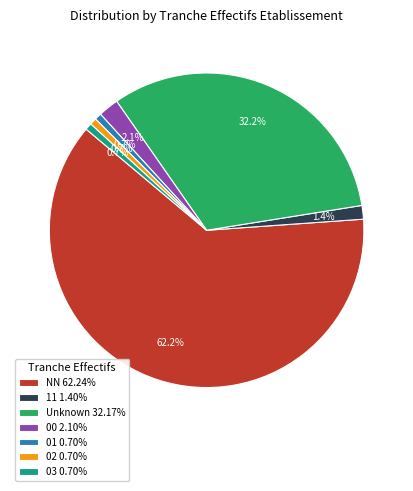

Is 11 1.40% the majority of the pie?

No